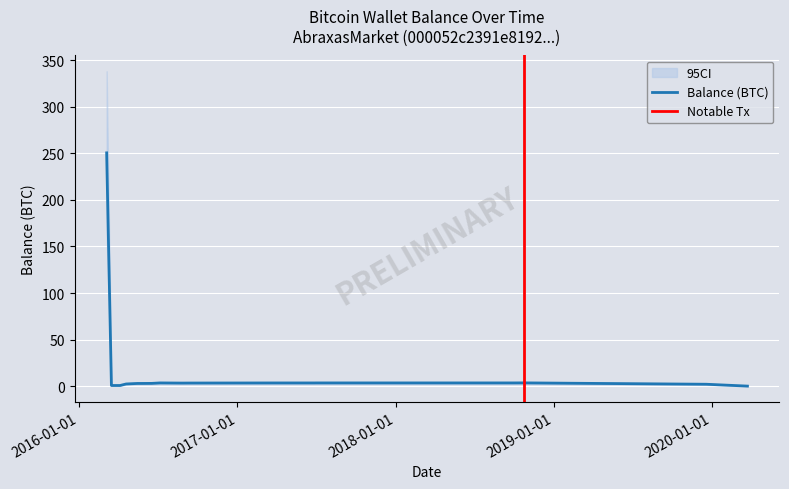

What is the average value?

15.0